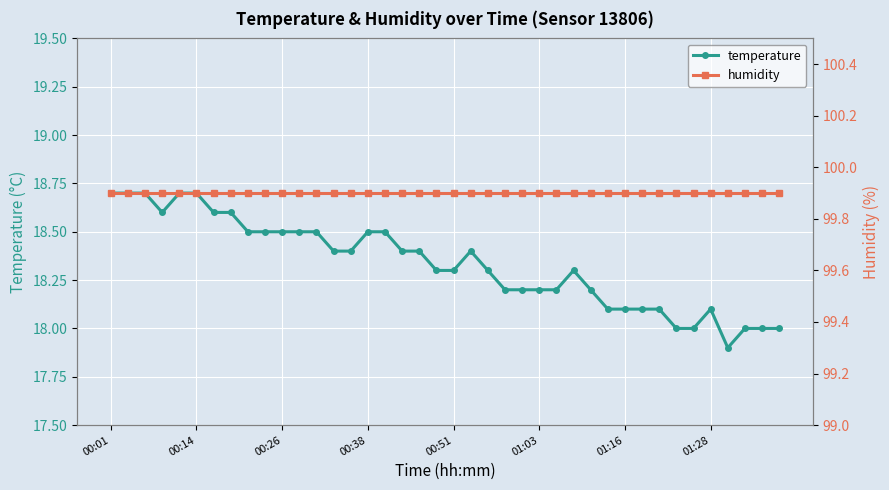

What is the highest value of the temperature series?

18.7